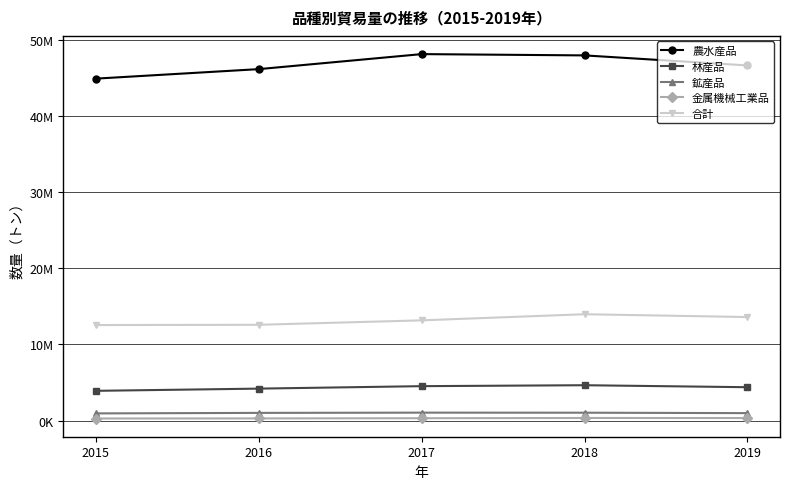

What are all the series names shown in the legend?

農水産品, 林産品, 鉱産品, 金属機械工業品, 合計